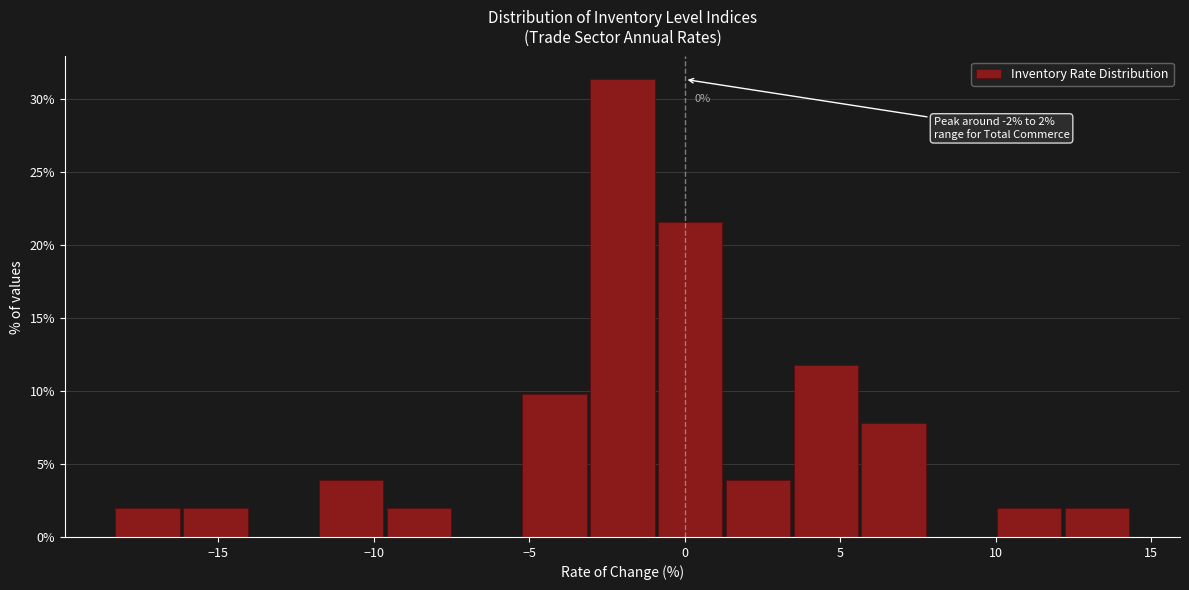

Over which range of the x-axis is the bar tallest?

-3.0 to -1.0